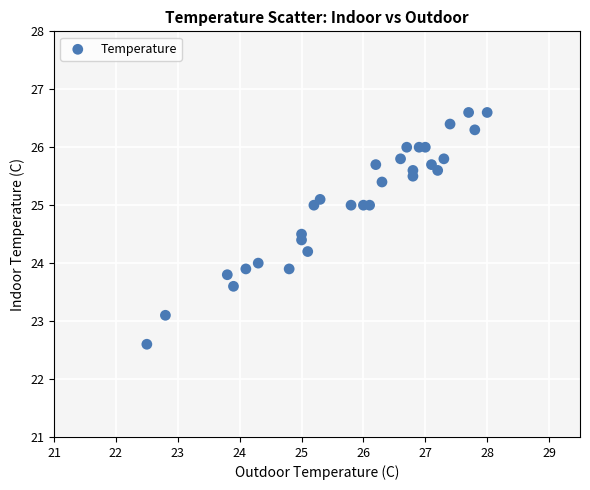

What is the range of Y values (max minus min)?

4.0